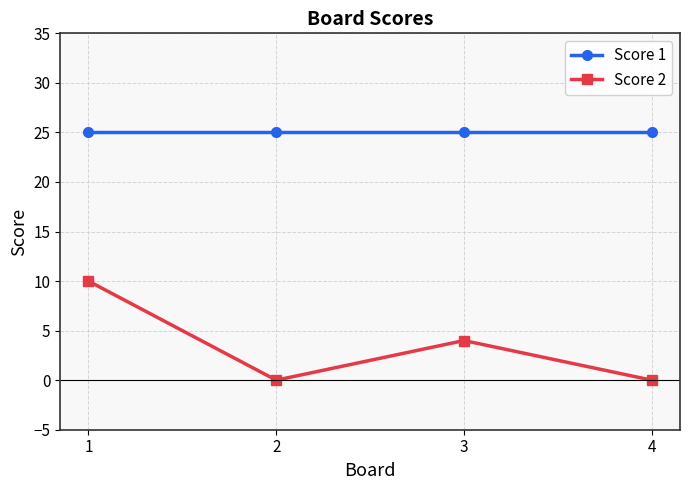

What is the value of the Score 1 point at the 3rd from the left?

25